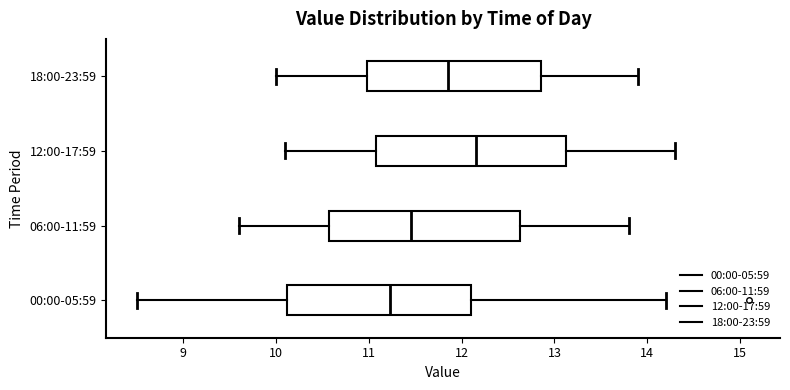

Reading bottom to top, transcribe this box plot: for each box, give where its median line is, the range the box spans, and where its two whiskers end, as read against the x-axis. The values are not printed on the chart, so give them approximately, as read against the axis.

00:00-05:59: median 11.2, box 10.1 to 12.1, whiskers 8.5 to 14.2
06:00-11:59: median 11.5, box 10.6 to 12.6, whiskers 9.6 to 13.8
12:00-17:59: median 12.2, box 11.1 to 13.1, whiskers 10.1 to 14.3
18:00-23:59: median 11.9, box 11.0 to 12.9, whiskers 10.0 to 13.9